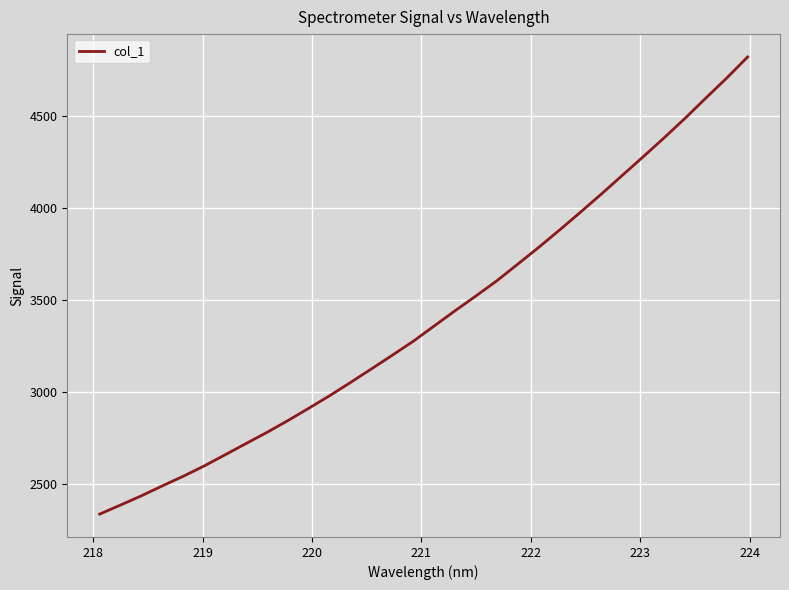

What is the smallest value displayed?

2336.9